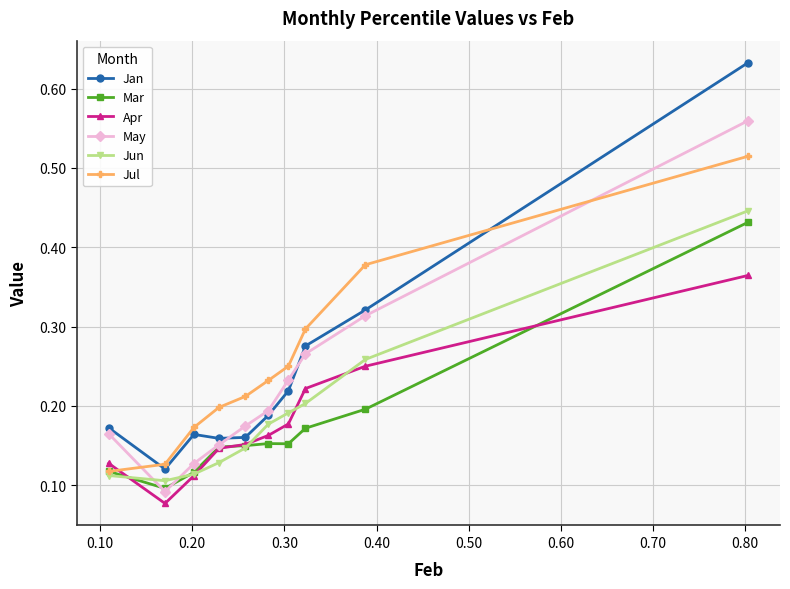

At how many categories does at least one series exceed 0?

10